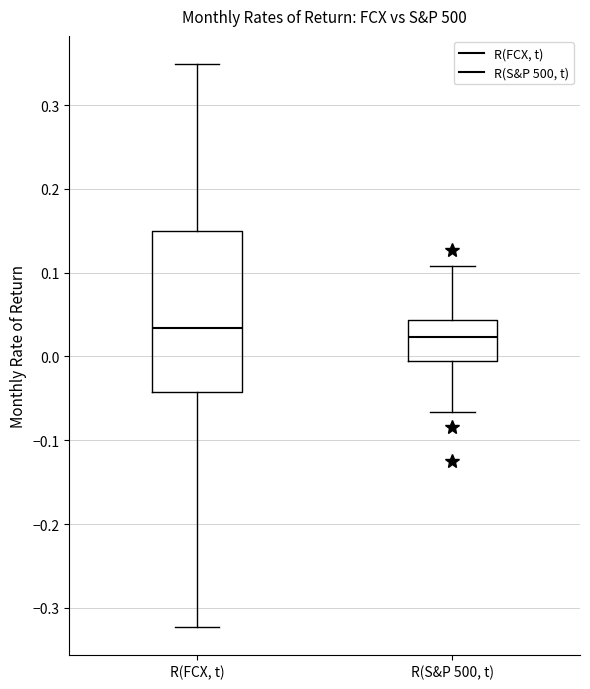

Which box is the tallest, from its lower edge to its upper edge?

R(FCX, t)